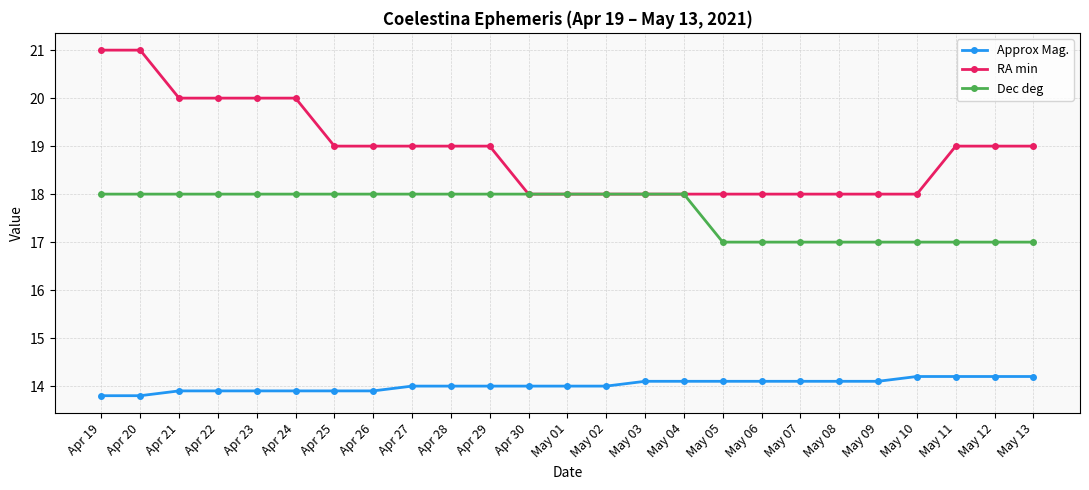

What position from the right is May 06?

8